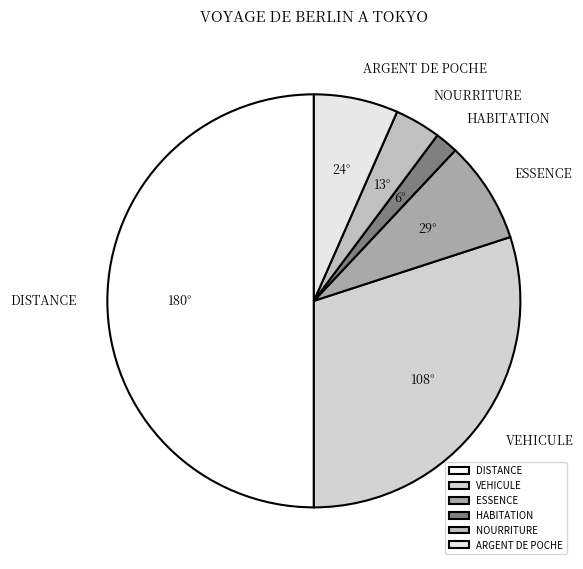

Is the sum of ESSENCE and DISTANCE greater than half?

Yes